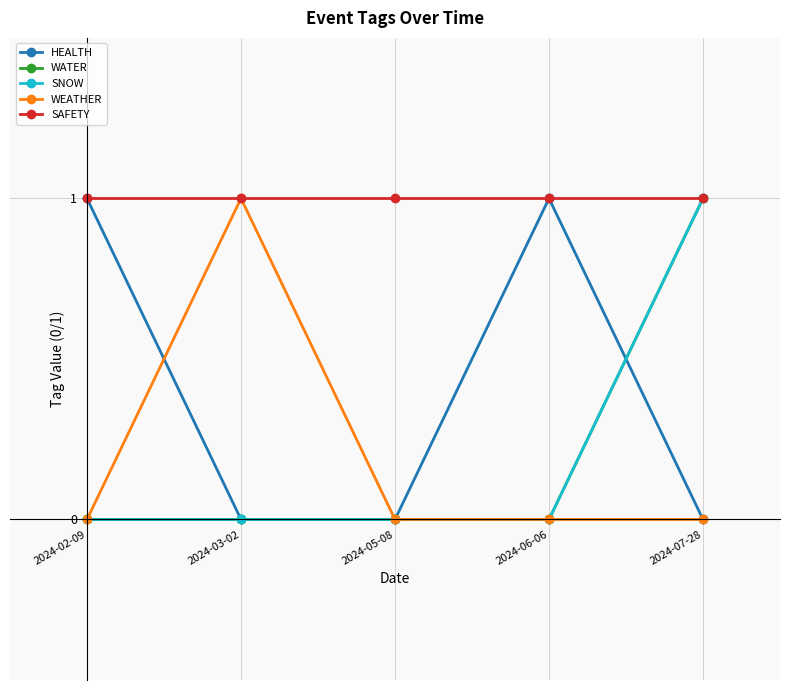

At which category is the sum across all series the highest?

2024-07-28